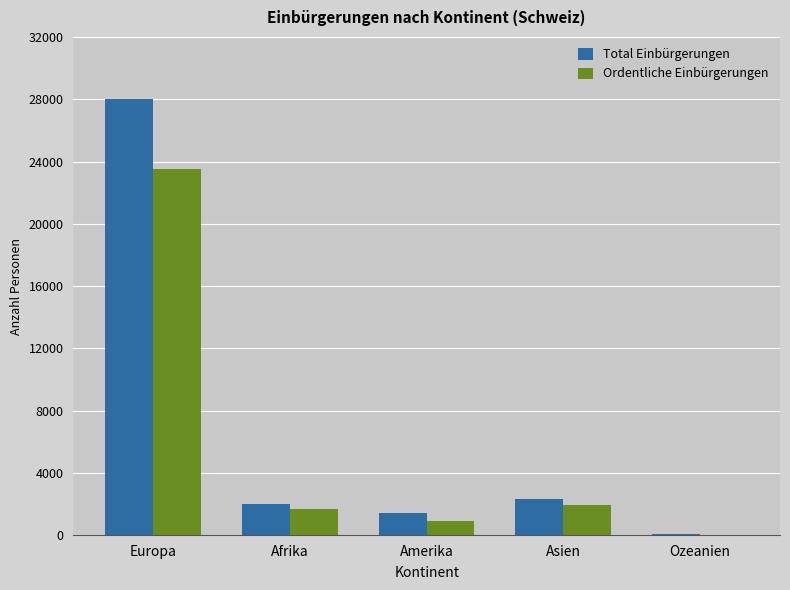

At which label is Total Einbürgerungen closest to 14033?

Asien